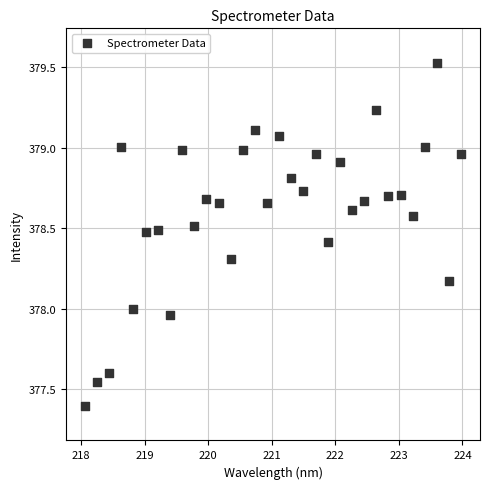

What is the range of Y values (max minus min)?

2.1